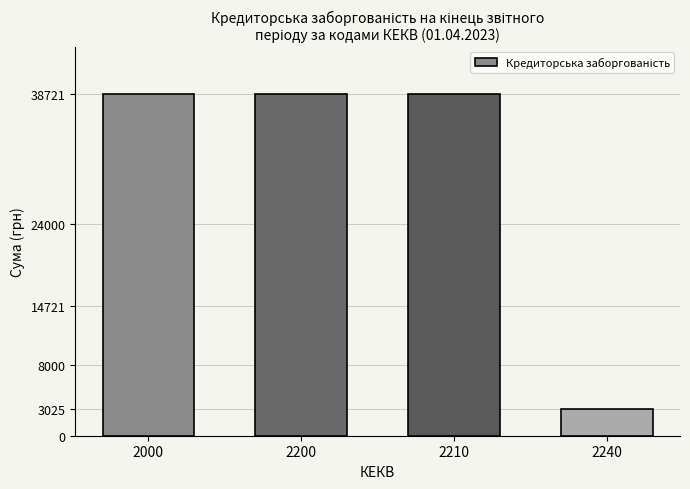

Reading left to right, what are all the values shown in this chart?

38720.5	38720.5	38720.5	3025.0